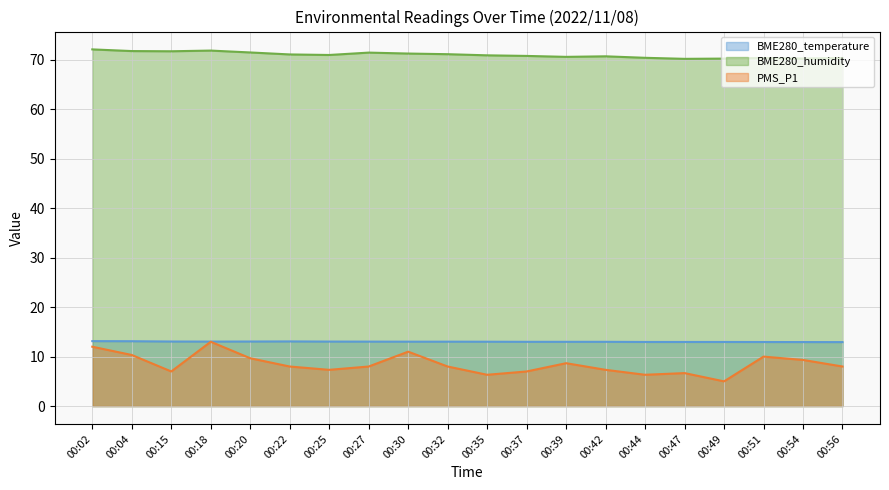

What is the average value of the BME280_temperature series?

13.0